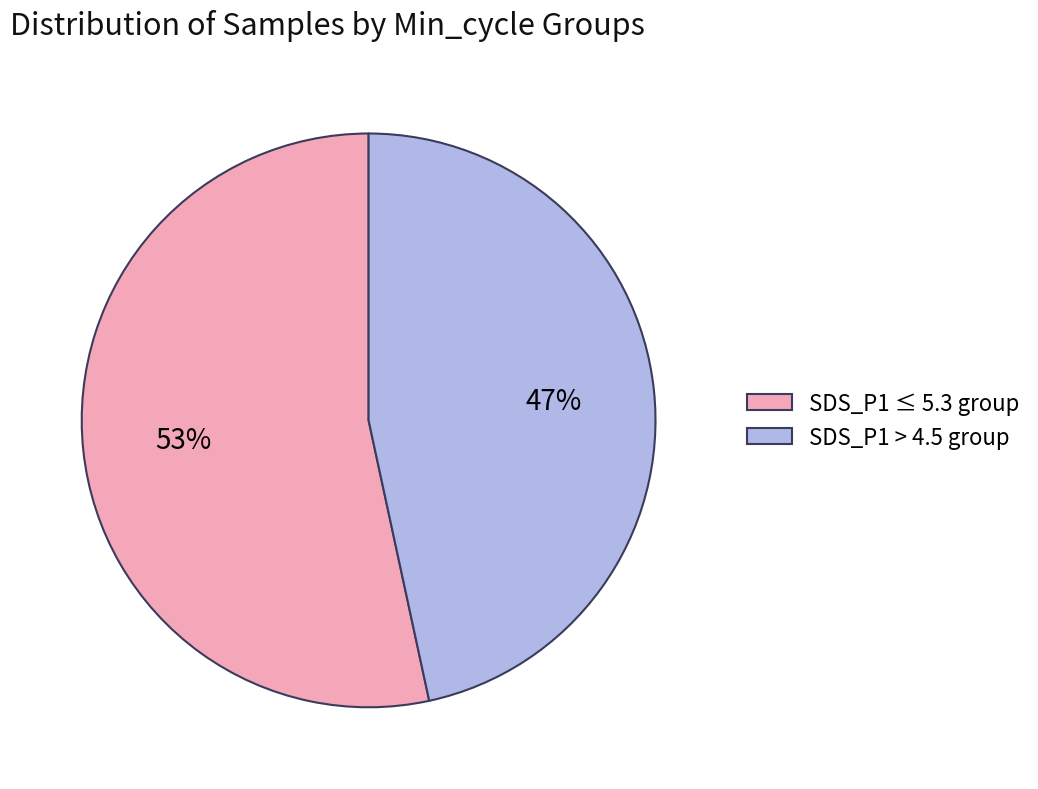

To the nearest percent, what percentage of the pie is SDS_P1 ≤ 5.3 group?

53%